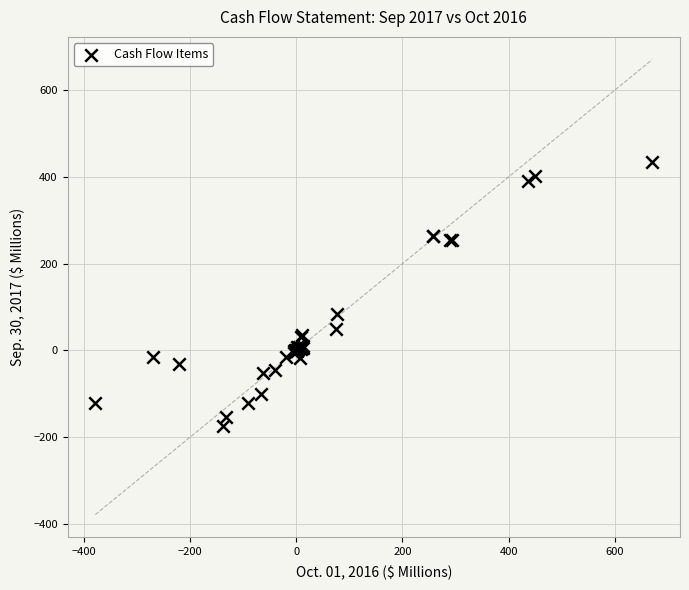

What Y value in the scatter plot is closest to 129?

83.2